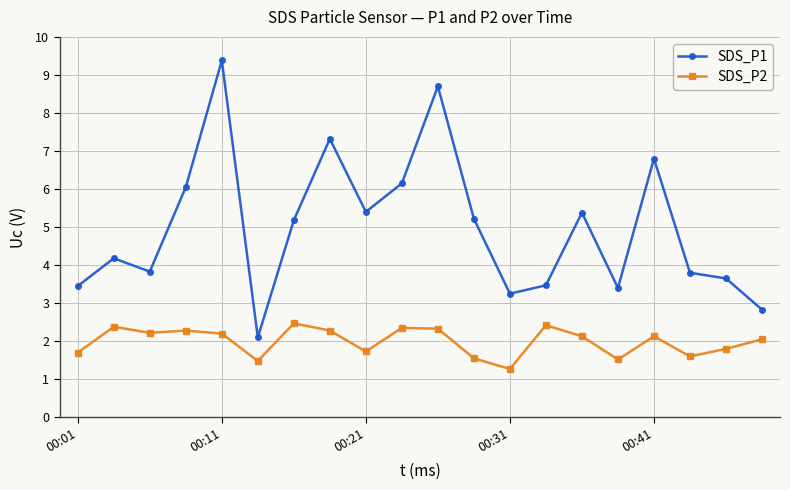

Rank the series by their maximum value, from highest to lowest.

SDS_P1, SDS_P2